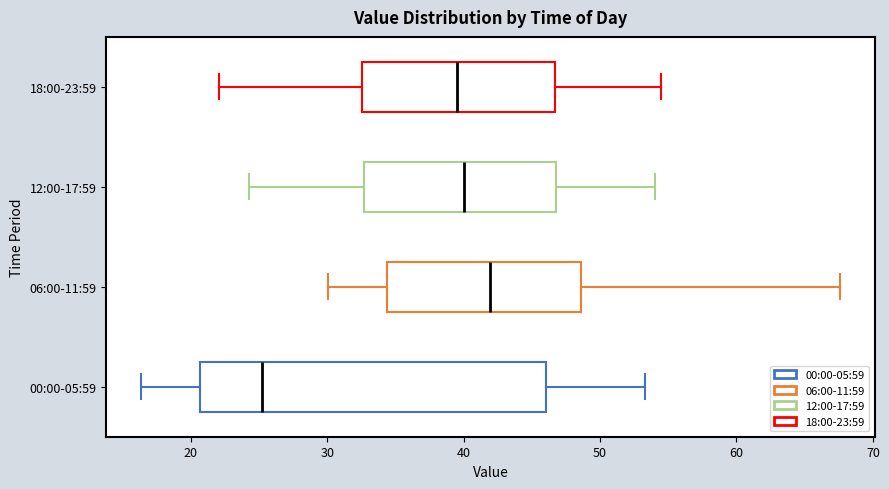

Reading bottom to top, read every box against the x-axis: the position of its median line, the range the box covers, and the ends of its whiskers. The values are not printed on the chart, so give them approximately, as read against the axis.

00:00-05:59: median 25, box 21 to 46, whiskers 16 to 53
06:00-11:59: median 42, box 34 to 49, whiskers 30 to 68
12:00-17:59: median 40, box 33 to 47, whiskers 24 to 54
18:00-23:59: median 40, box 33 to 47, whiskers 22 to 55